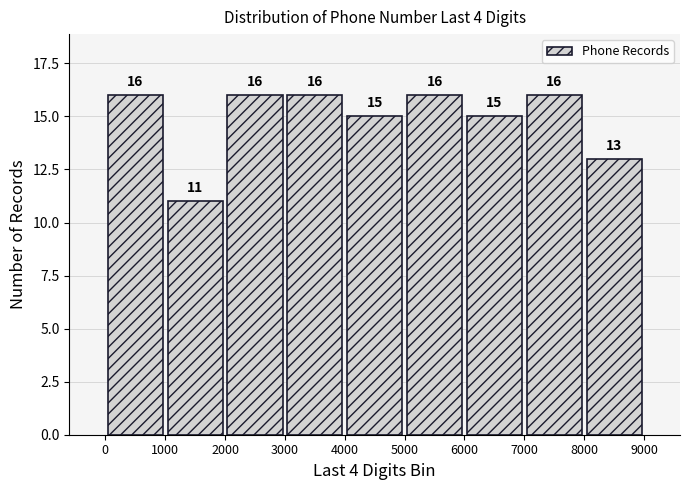

How tall is the bar that spans 0 to 1000 on the x-axis?

16